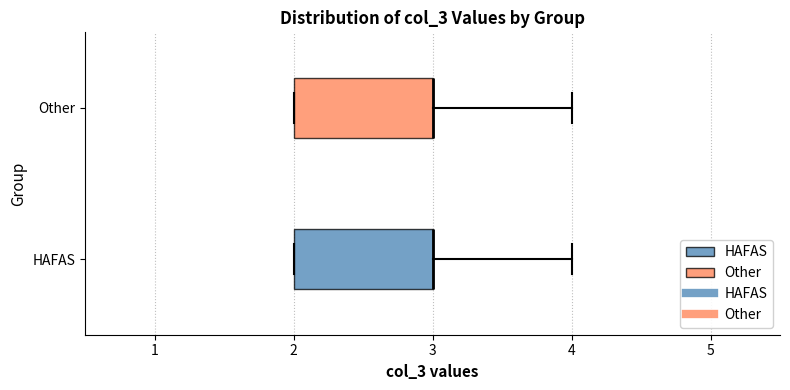

Reading bottom to top, transcribe this box plot: for each box, give where its median line is, the range the box spans, and where its two whiskers end, as read against the x-axis. The values are not printed on the chart, so give them approximately, as read against the axis.

HAFAS: median 3 (drawn on the box's right edge), box 2 to 3, whiskers 2 to 4
Other: median 3 (drawn on the box's right edge), box 2 to 3, whiskers 2 to 4